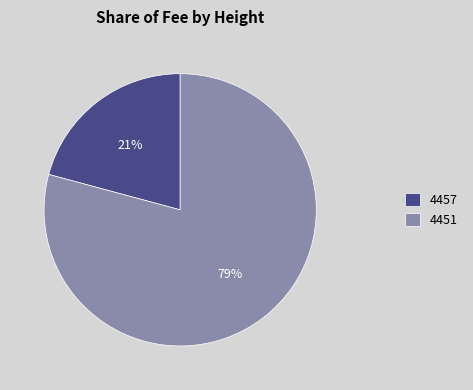

Which has a higher value, 4451 or 4457?

4451